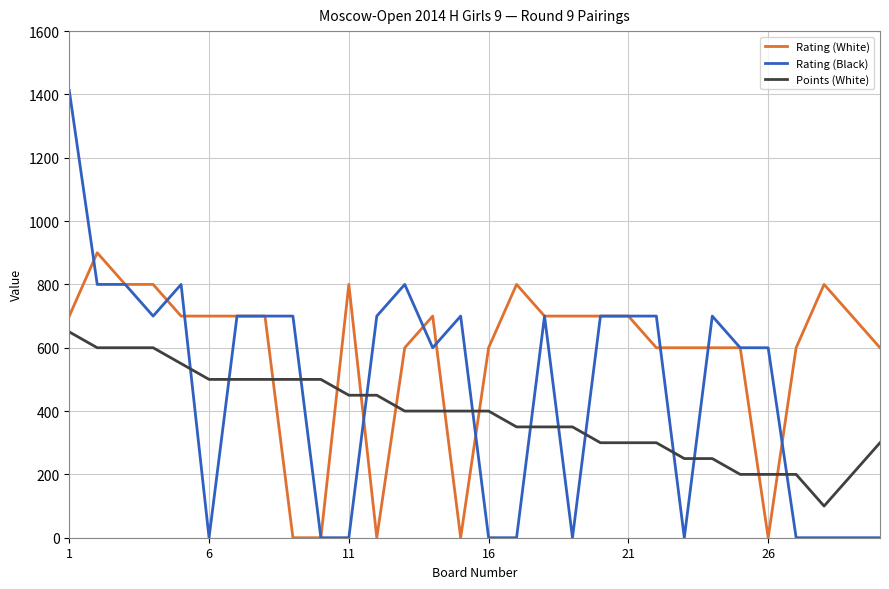

List the series in order of their overall mean, highest first.

Rating (White), Rating (Black), Points (White)